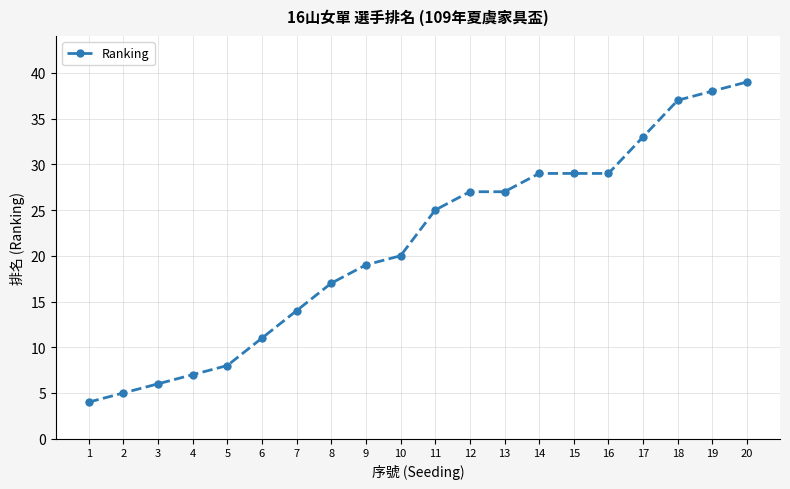

What is the value of the 9th point from the left?

19